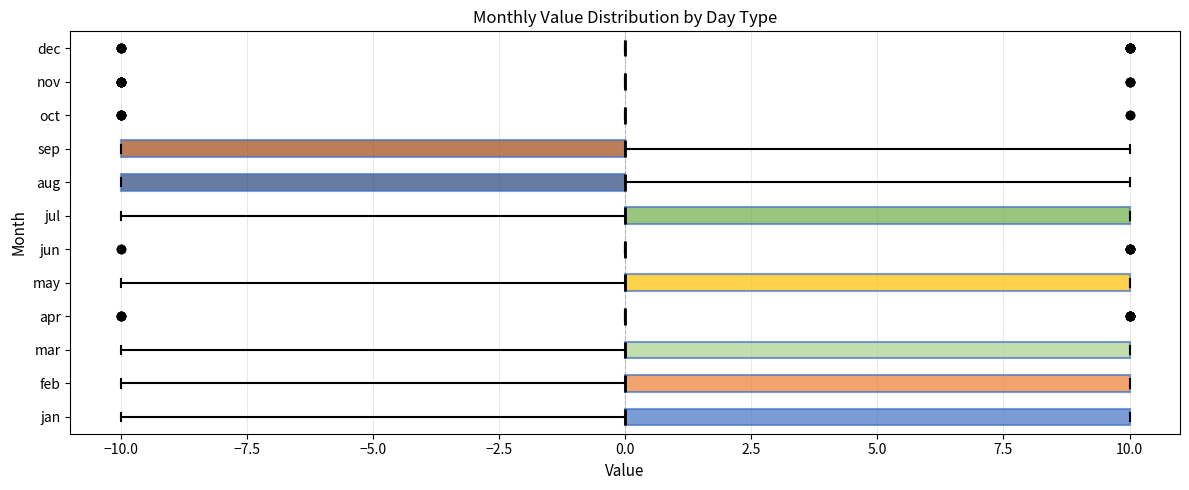

Reading bottom to top, read every box against the x-axis: the position of its median line, the range the box covers, and the ends of its whiskers. The values are not printed on the chart, so give them approximately, as read against the axis.

jan: median 0 (drawn on the box's left edge), box 0 to 10, whiskers -10 to 10
feb: median 0 (drawn on the box's left edge), box 0 to 10, whiskers -10 to 10
mar: median 0 (drawn on the box's left edge), box 0 to 10, whiskers -10 to 10
apr: box collapsed to a line at 0, whiskers 0 to 0
may: median 0 (drawn on the box's left edge), box 0 to 10, whiskers -10 to 10
jun: box collapsed to a line at 0, whiskers 0 to 0
jul: median 0 (drawn on the box's left edge), box 0 to 10, whiskers -10 to 10
aug: median 0 (drawn on the box's right edge), box -10 to 0, whiskers -10 to 10
sep: median 0 (drawn on the box's right edge), box -10 to 0, whiskers -10 to 10
oct: box collapsed to a line at 0, whiskers 0 to 0
nov: box collapsed to a line at 0, whiskers 0 to 0
dec: box collapsed to a line at 0, whiskers 0 to 0